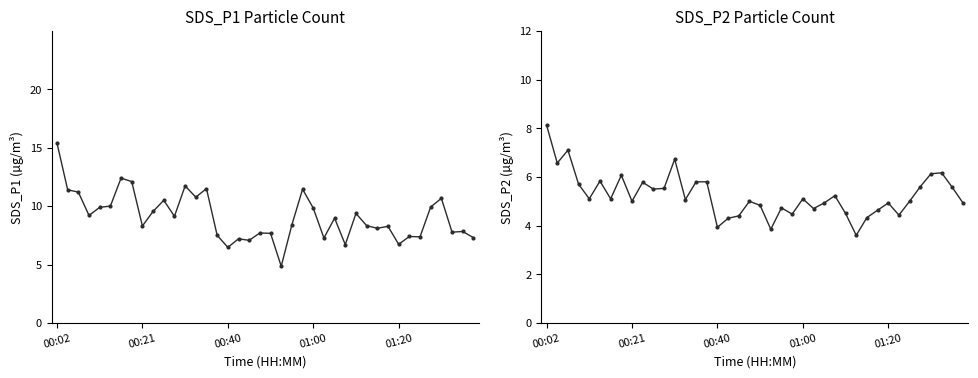

What are all the series names shown in the legend?

SDS_P1, SDS_P2